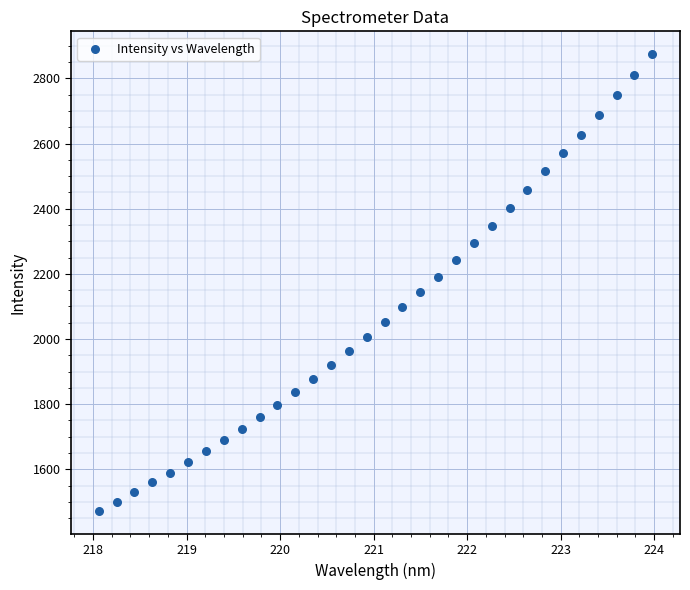

What is the range of Y values (max minus min)?

1402.3